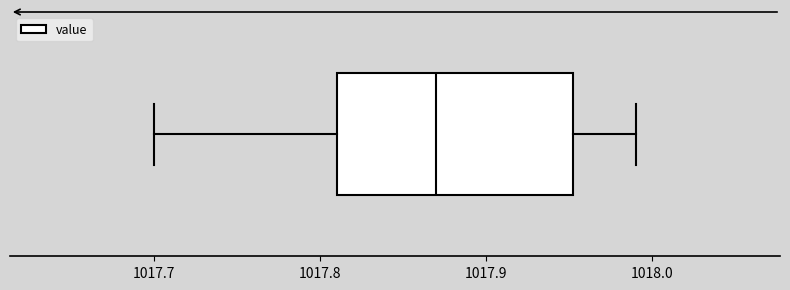

Where is the right edge of the box on the x-axis? The values are not printed on the chart, so give them approximately, as read against the axis.

1017.95